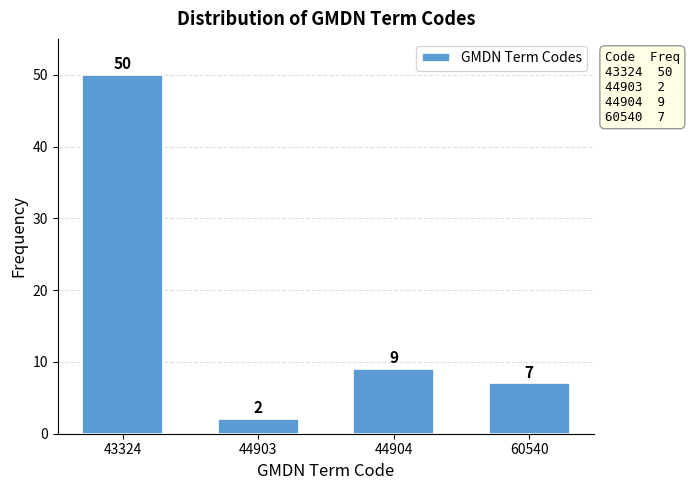

Reading right to left, extract all data points from this chart.

7	9	2	50